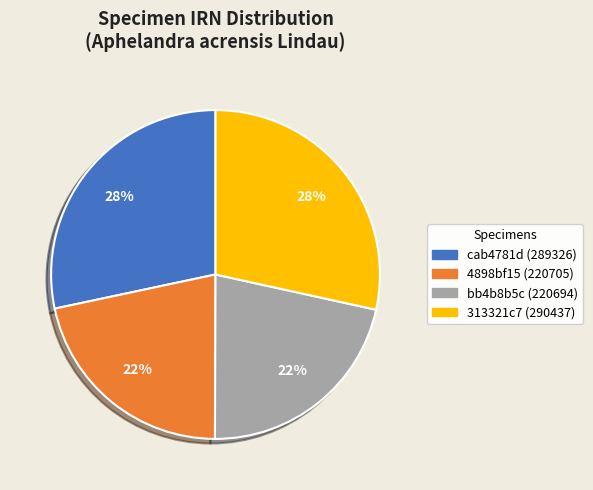

What is the ratio of the value at cab4781d (289326) to the value at bb4b8b5c (220694)?

1.3